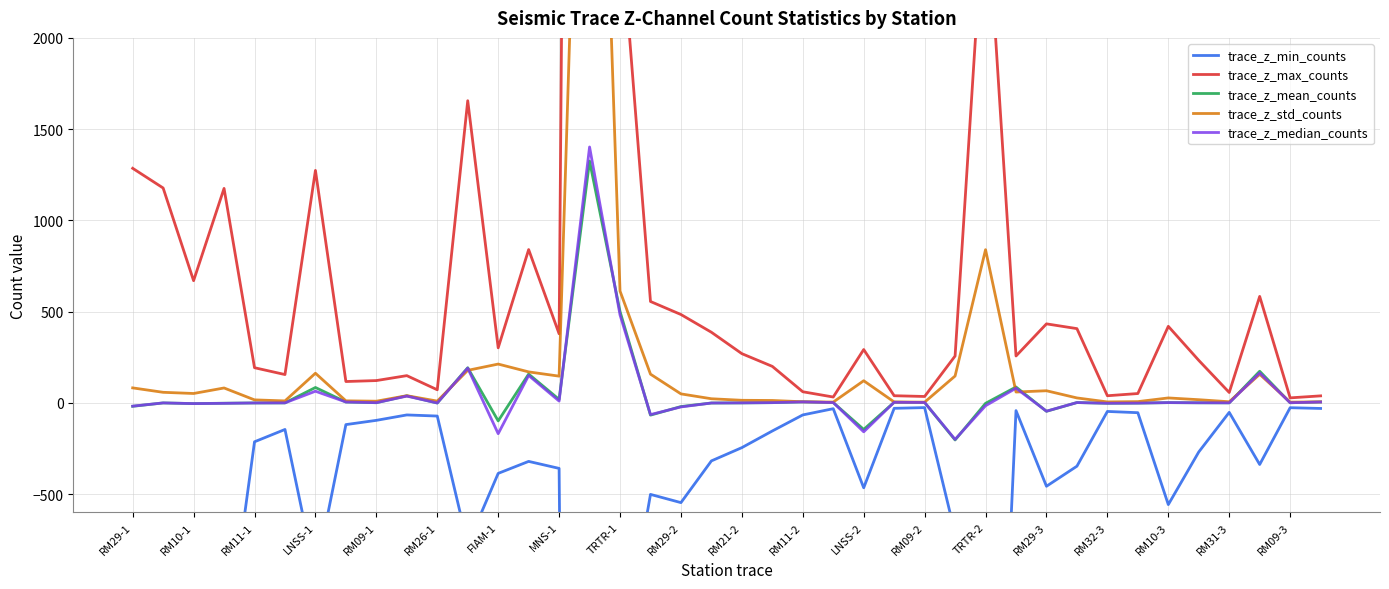

What is the lowest value of the trace_z_median_counts series?

-200.8